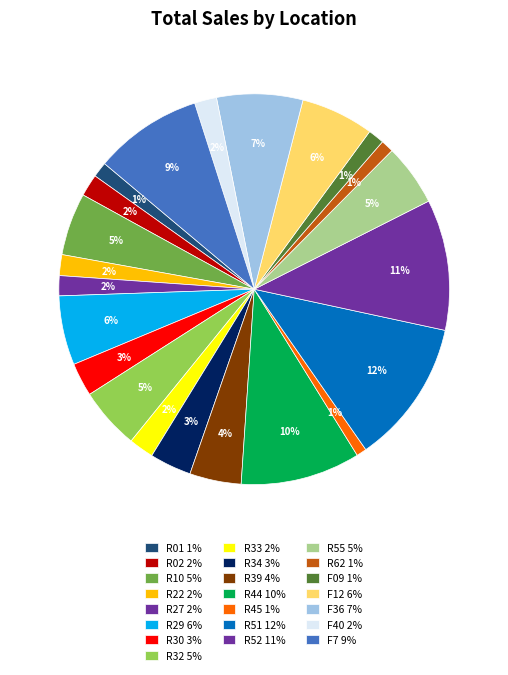

How many segments does this pie chart have?

22